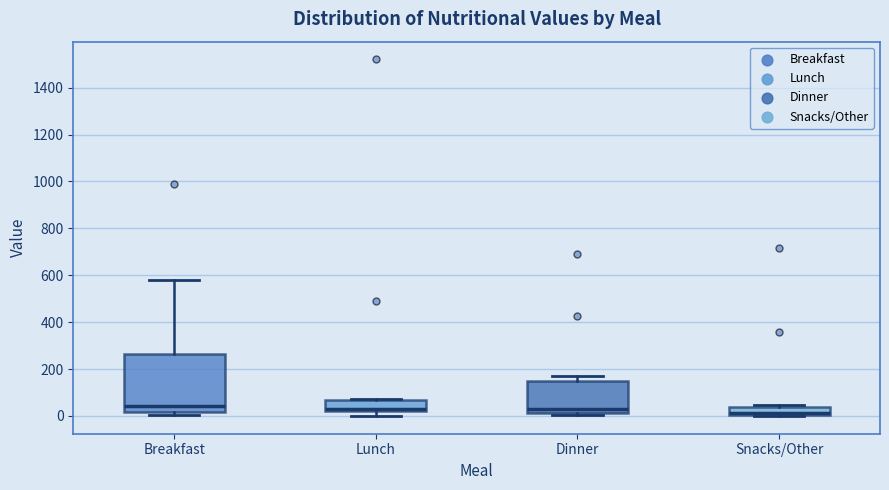

Reading left to right, transcribe this box plot: for each box, give where its median line is, the range the box spans, and where its two whiskers end, as read against the y-axis. The values are not printed on the chart, so give them approximately, as read against the axis.

Breakfast: median 40, box 20 to 260, whiskers 0 to 580
Lunch: median 40, box 20 to 60, whiskers 0 to 80
Dinner: median 20 (just above the box's lower edge), box 20 to 140, whiskers 0 to 180
Snacks/Other: median 20, box 0 to 40, whiskers 0 to 40 (just above the box's upper edge)